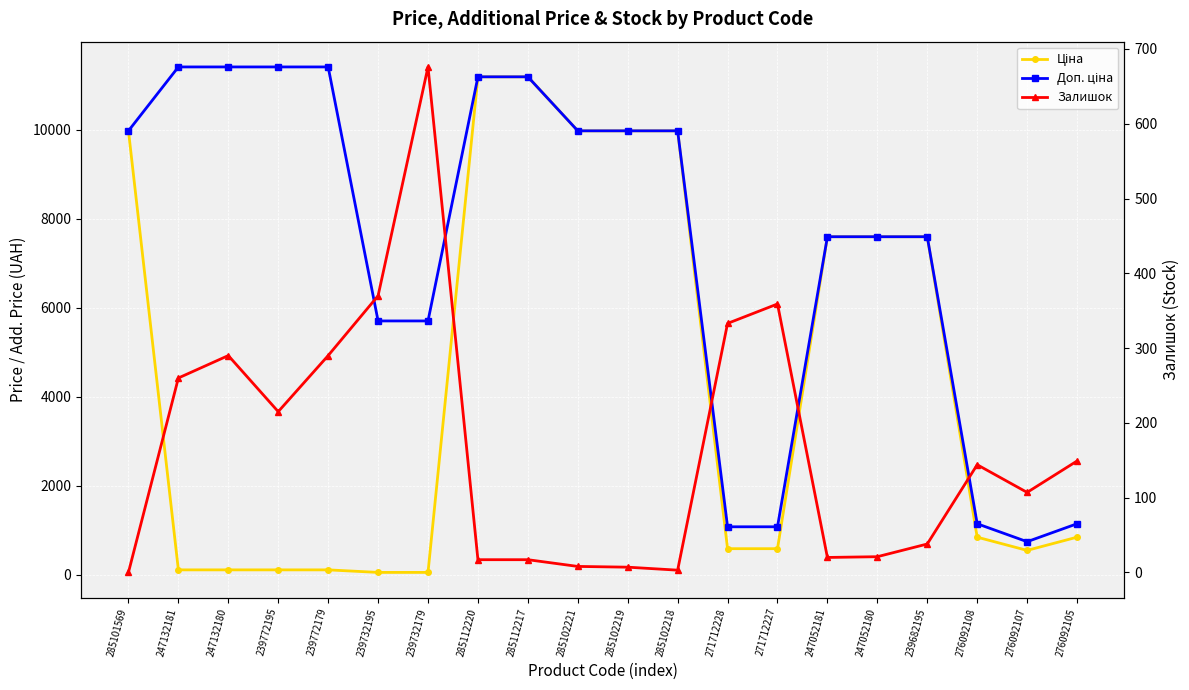

At which category does Залишок reach its first local valley?

239772195